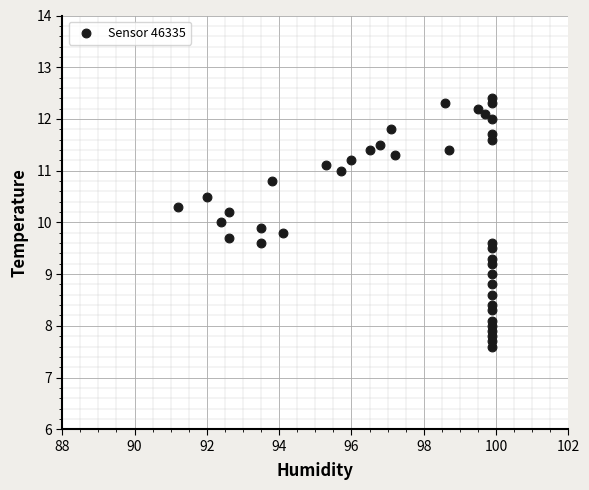

What is the range of Y values (max minus min)?

4.8